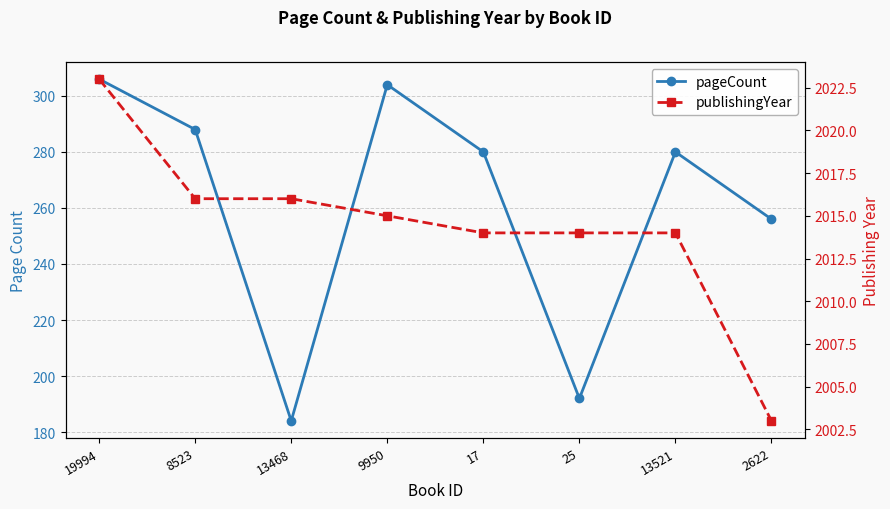

What is the difference between the maximum and second lowest values in the pageCount series?

114